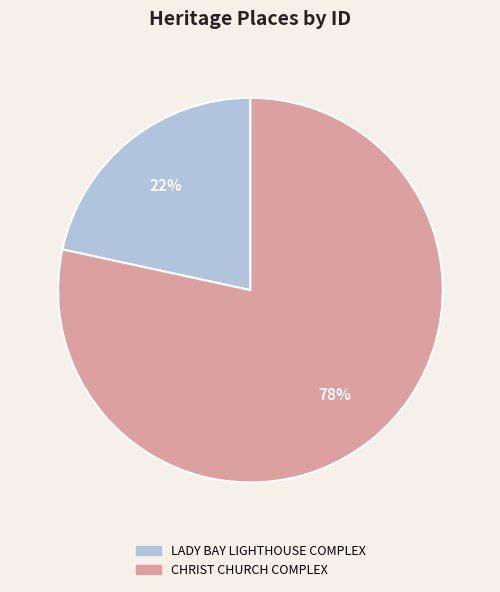

Between CHRIST CHURCH COMPLEX and LADY BAY LIGHTHOUSE COMPLEX, which is larger?

CHRIST CHURCH COMPLEX